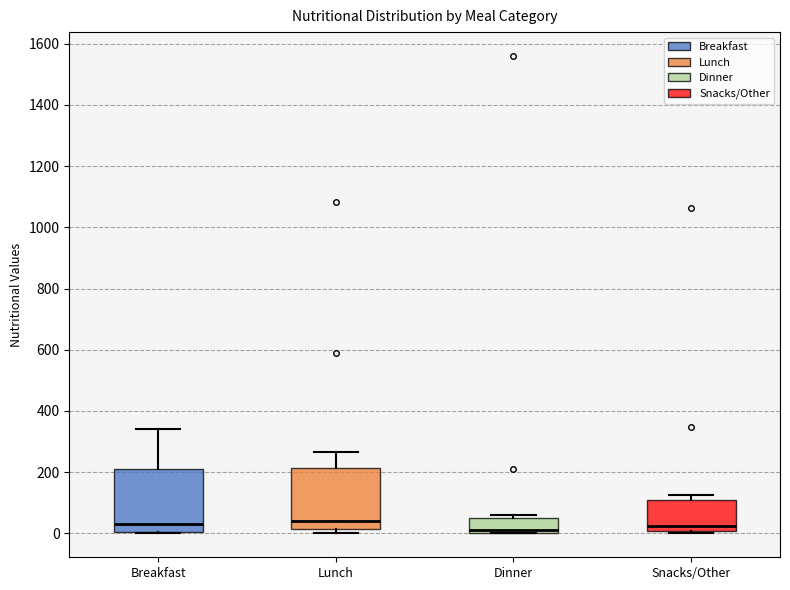

Reading left to right, read every box against the y-axis: the position of its median line, the range the box covers, and the ends of its whiskers. The values are not printed on the chart, so give them approximately, as read against the axis.

Breakfast: median 40, box 0 to 200, whiskers 0 to 340
Lunch: median 40, box 20 to 220, whiskers 0 to 260
Dinner: median 20, box 0 to 60, whiskers 0 to 60 (just above the box's upper edge)
Snacks/Other: median 20, box 0 to 100, whiskers 0 (just below the box's lower edge) to 120